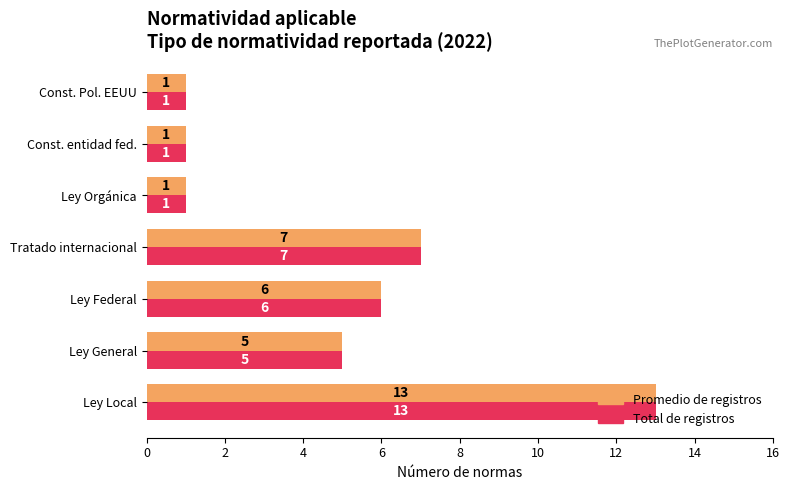

The Total de registros series shows 3 at Tratado internacional. True or false?

False